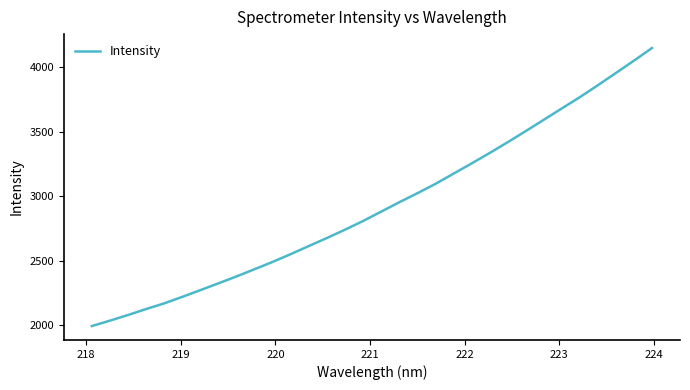

How many lines are shown in the chart?

1